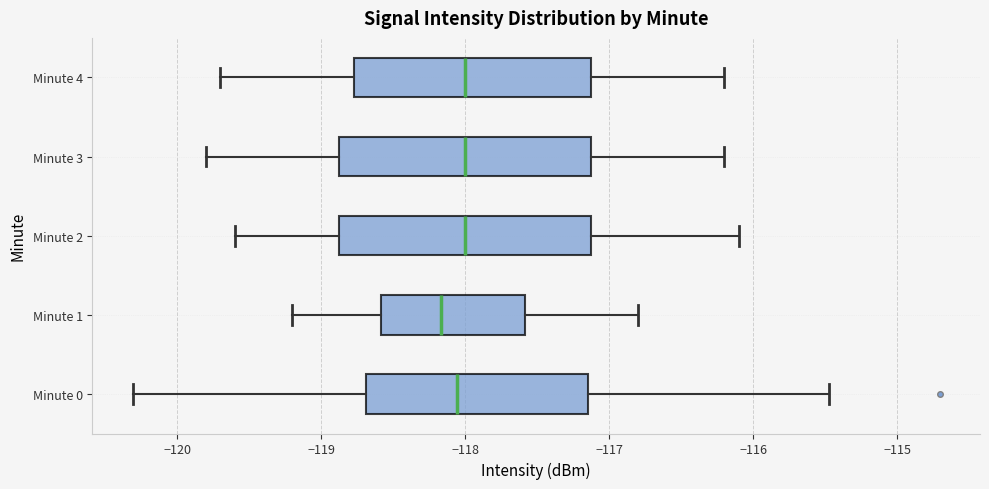

Reading bottom to top, read every box against the x-axis: the position of its median line, the range the box covers, and the ends of its whiskers. The values are not printed on the chart, so give them approximately, as read against the axis.

Minute 0: median -118.1, box -118.7 to -117.1, whiskers -120.3 to -115.5
Minute 1: median -118.2, box -118.6 to -117.6, whiskers -119.2 to -116.8
Minute 2: median -118.0, box -118.9 to -117.1, whiskers -119.6 to -116.1
Minute 3: median -118.0, box -118.9 to -117.1, whiskers -119.8 to -116.2
Minute 4: median -118.0, box -118.8 to -117.1, whiskers -119.7 to -116.2